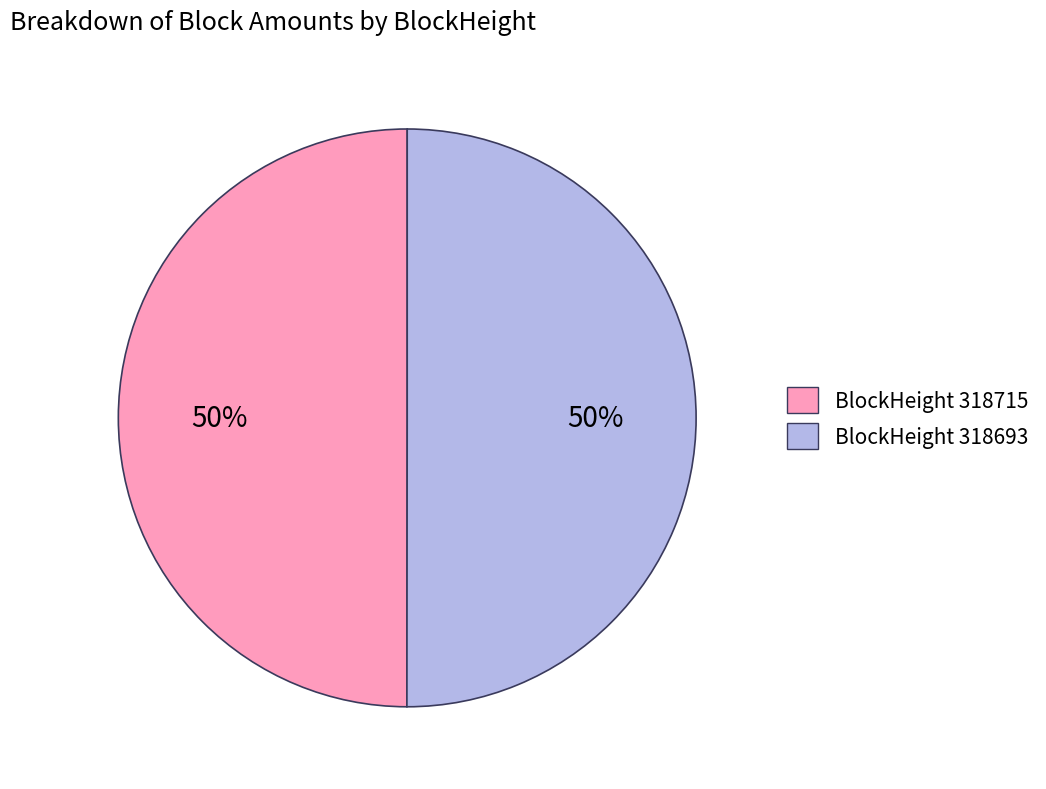

To the nearest percent, what is the average slice percentage?

50%